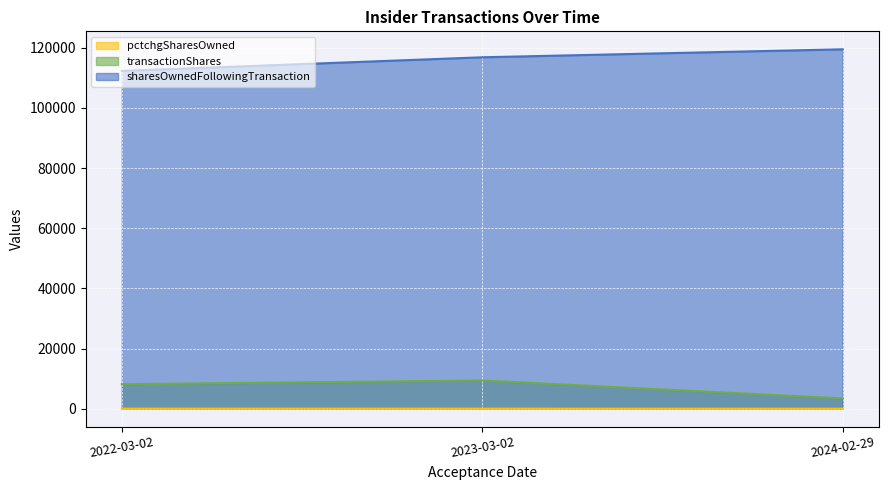

What is the spread (max minus min) of values at 2023-03-02?

116805